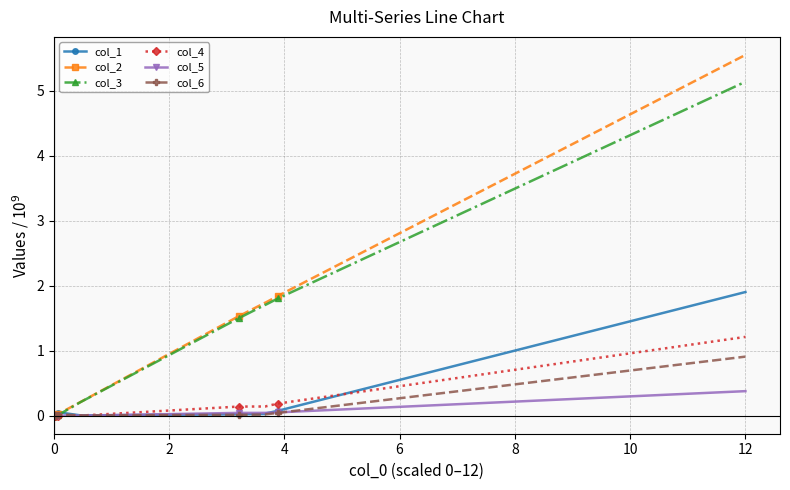

True or false: col_5 has more than 1 interior local peaks.

True